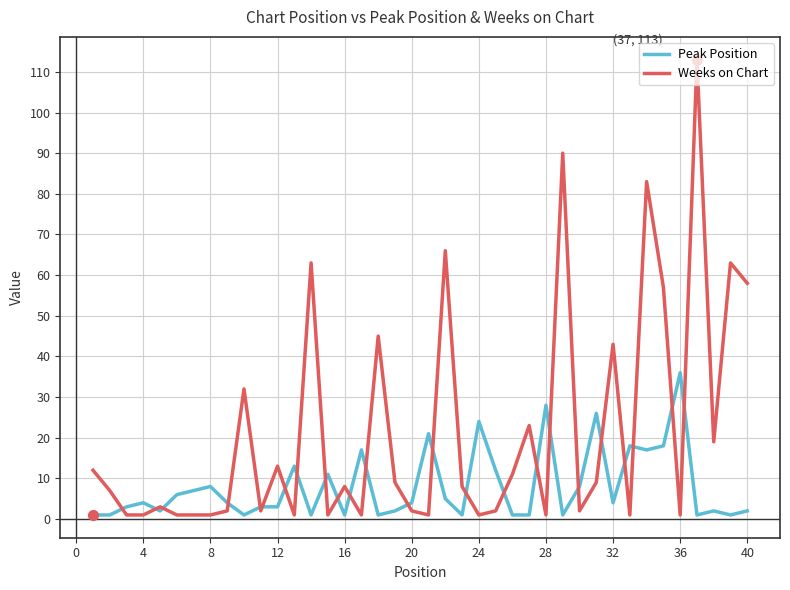

Which series has the widest spread of values?

Weeks on Chart